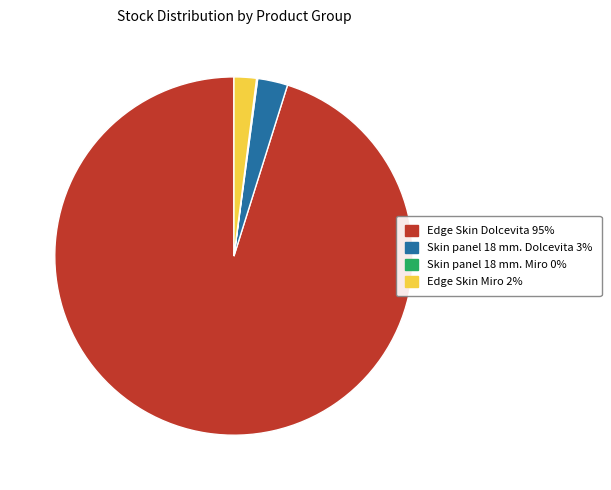

Is there any slice that represents more than half of the pie?

Yes